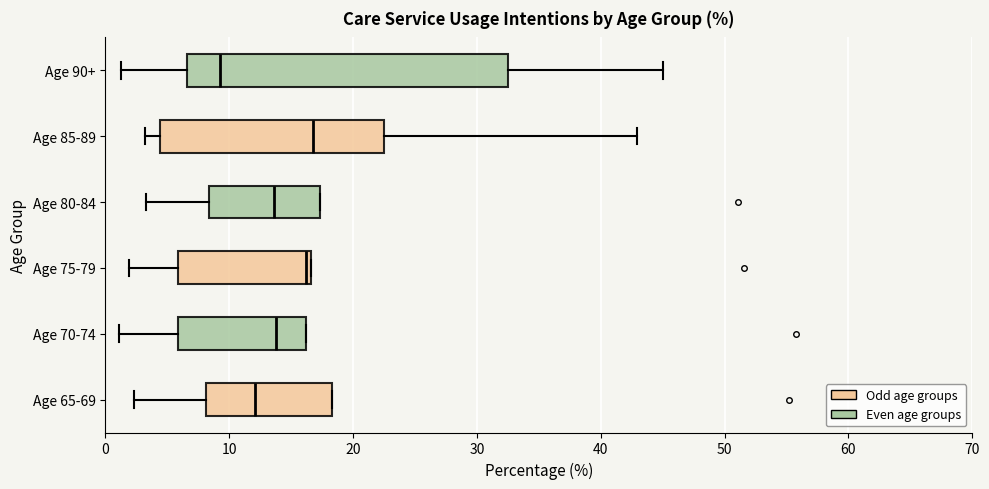

Reading bottom to top, read every box against the x-axis: the position of its median line, the range the box covers, and the ends of its whiskers. The values are not printed on the chart, so give them approximately, as read against the axis.

Age 65-69: median 12, box 8 to 18, whiskers 2 to 18
Age 70-74: median 14, box 6 to 16, whiskers 1 to 16
Age 75-79: median 16, box 6 to 17, whiskers 2 to 17
Age 80-84: median 14, box 8 to 17, whiskers 3 to 17
Age 85-89: median 17, box 4 to 23, whiskers 3 to 43
Age 90+: median 9, box 7 to 33, whiskers 1 to 45